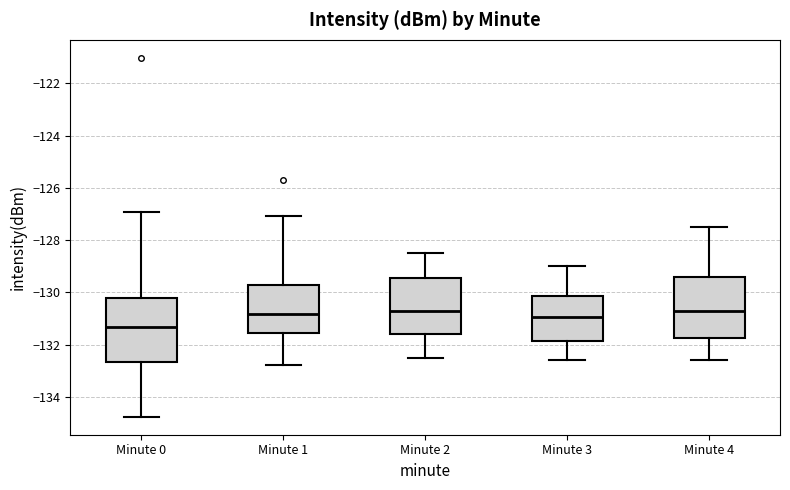

Reading left to right, transcribe this box plot: for each box, give where its median line is, the range the box spans, and where its two whiskers end, as read against the y-axis. The values are not printed on the chart, so give them approximately, as read against the axis.

Minute 0: median -131.4, box -132.6 to -130.2, whiskers -134.8 to -127.0
Minute 1: median -130.8, box -131.6 to -129.8, whiskers -132.8 to -127.0
Minute 2: median -130.6, box -131.6 to -129.4, whiskers -132.4 to -128.4
Minute 3: median -131.0, box -131.8 to -130.2, whiskers -132.6 to -129.0
Minute 4: median -130.6, box -131.8 to -129.4, whiskers -132.6 to -127.4